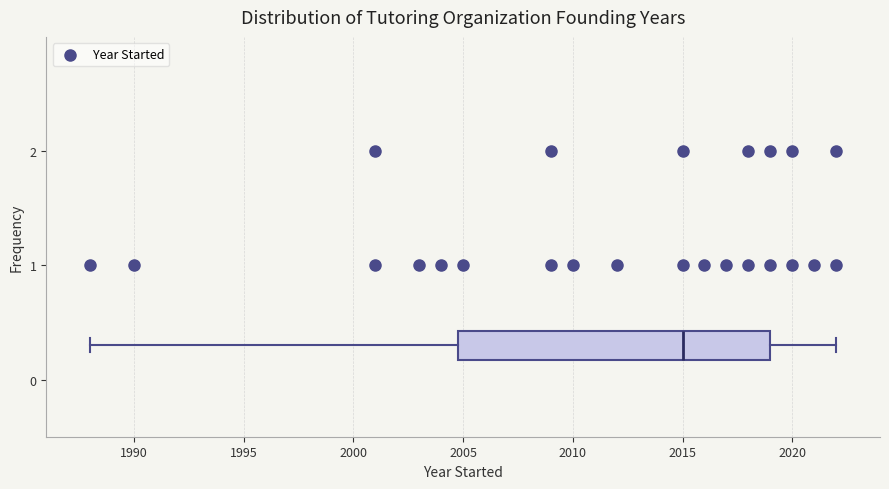

Transcribe this box plot: give where the median line is, the range the box spans, and where the two whiskers end, as read against the x-axis. The values are not printed on the chart, so give them approximately, as read against the axis.

median 2015, box 2005 to 2019, whiskers 1988 to 2022